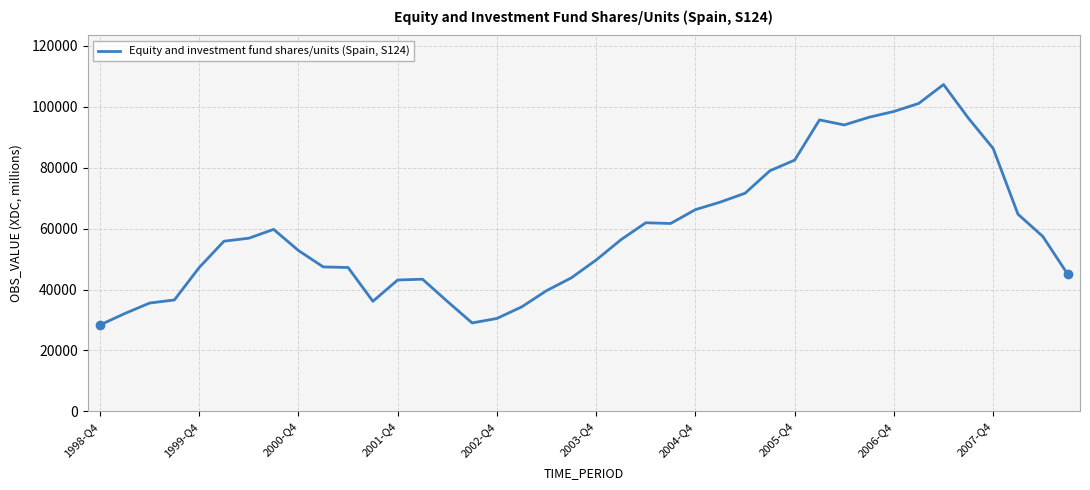

What is the difference between the maximum and minimum values?

78951